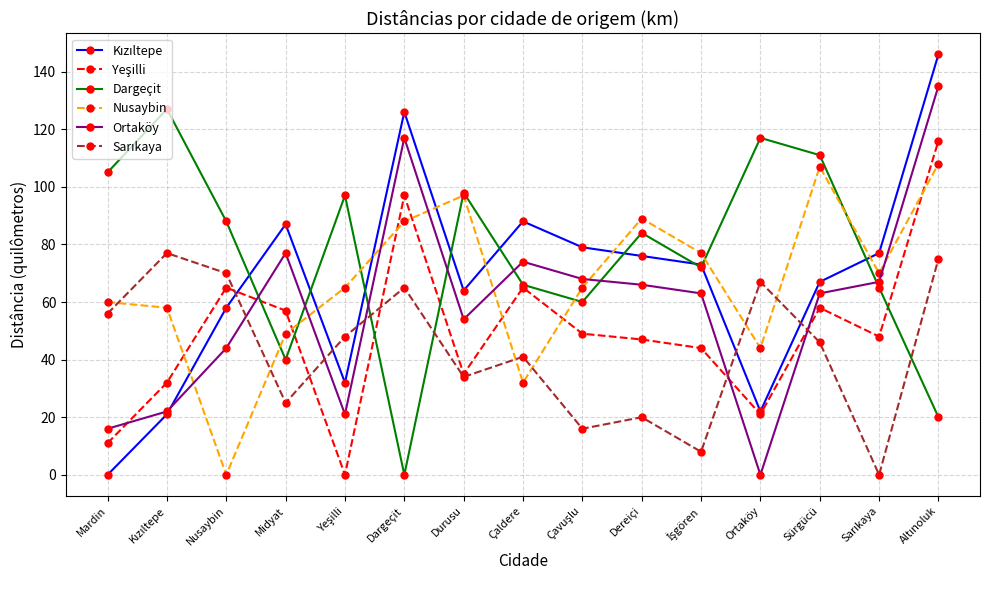

What is the greatest value displayed?

146